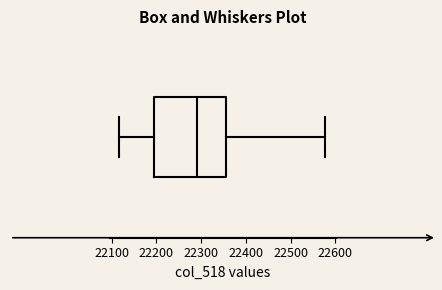

Read this box plot against the x-axis: the position of the median line, the range covered by the box, and the ends of both whiskers. The values are not printed on the chart, so give them approximately, as read against the axis.

median 22290, box 22190 to 22360, whiskers 22120 to 22580